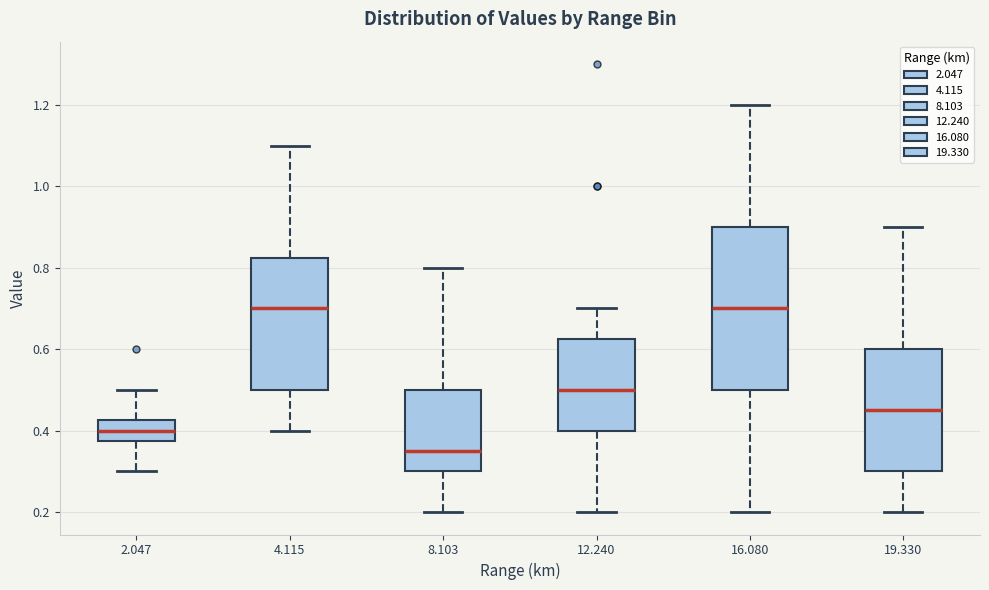

Which box's median line is the lowest?

8.103